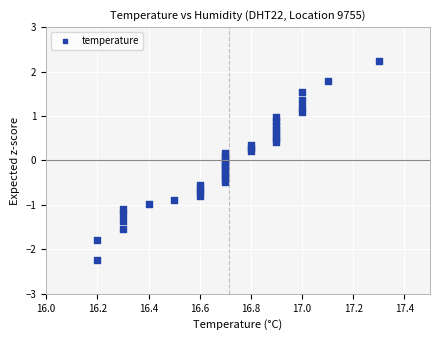

What is the range of Y values (max minus min)?

4.5